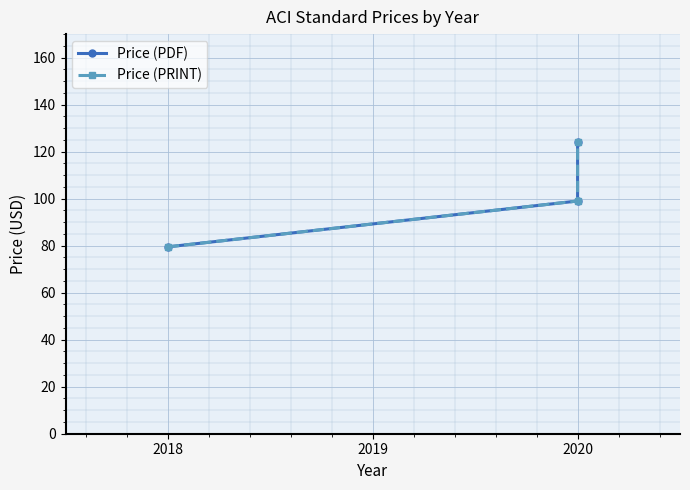

Which label corresponds to the largest value in the chart?

2020